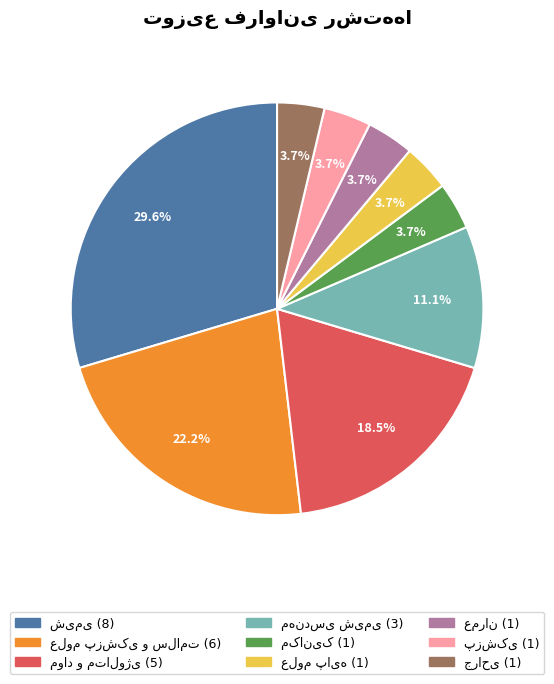

Does any single category account for the majority?

No